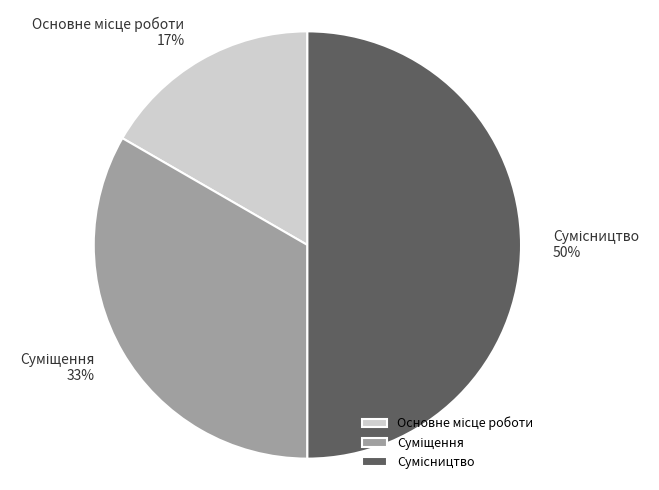

To the nearest percent, what is the average slice percentage?

33%